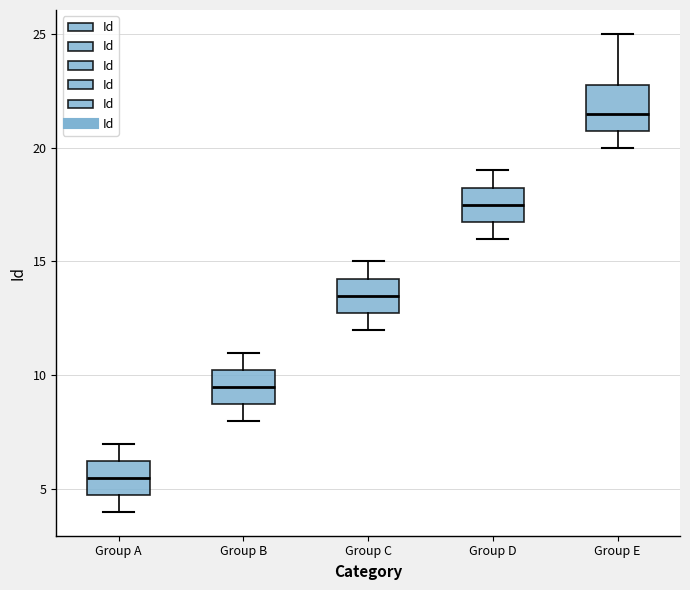

Which box has the highest median line?

Group E